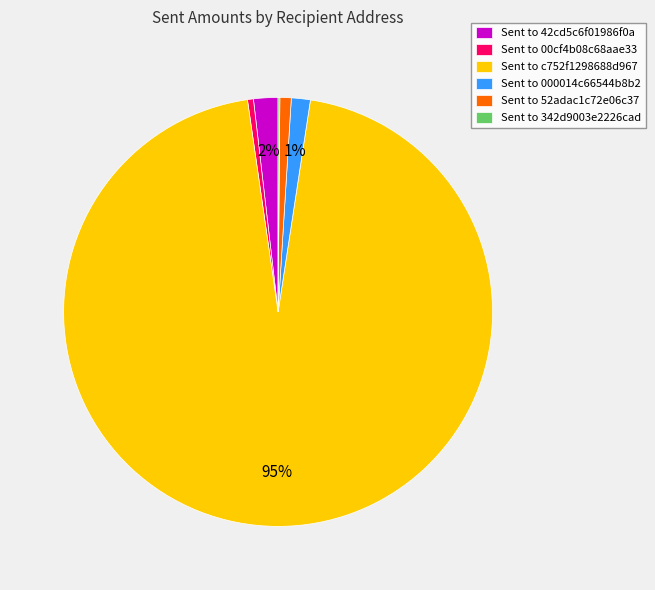

Is it true that Sent to c752f1298688d967 is 95% of the pie?

True